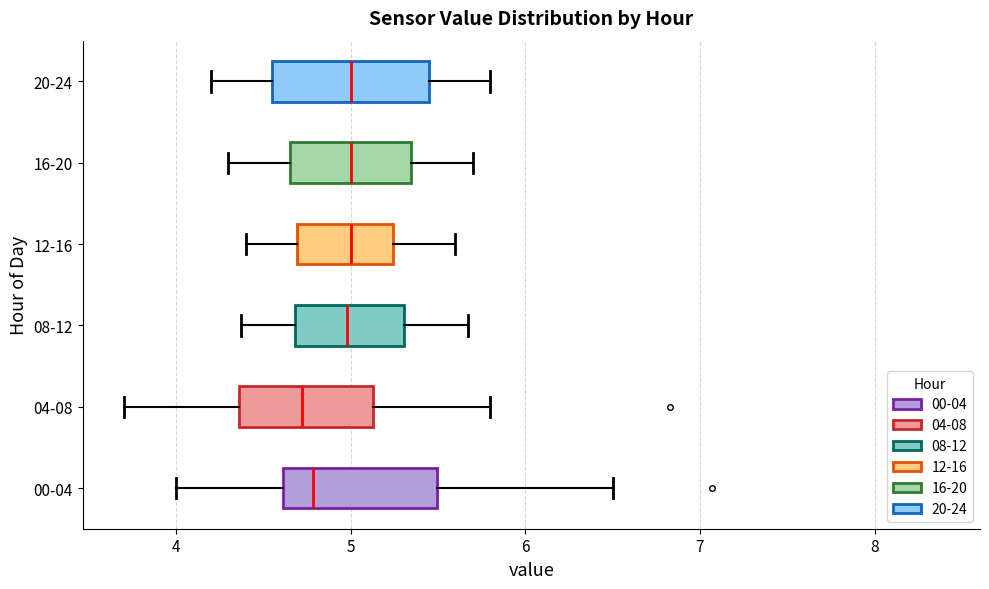

Where does the left whisker of the box for 08-12 end on the x-axis? The values are not printed on the chart, so give them approximately, as read against the axis.

4.4